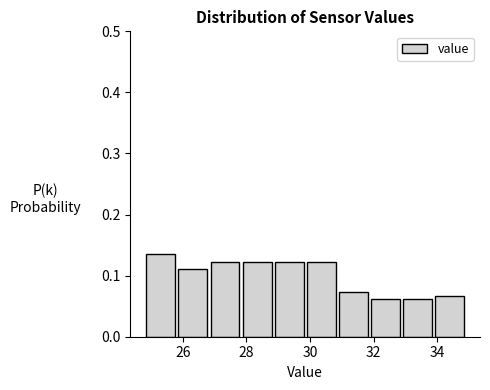

Over which range of the x-axis is the bar tallest?

24.8 to 25.8